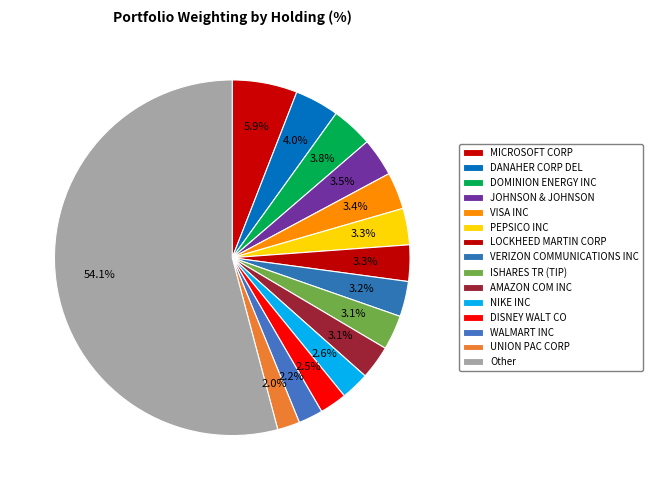

Is there any slice that represents more than half of the pie?

Yes